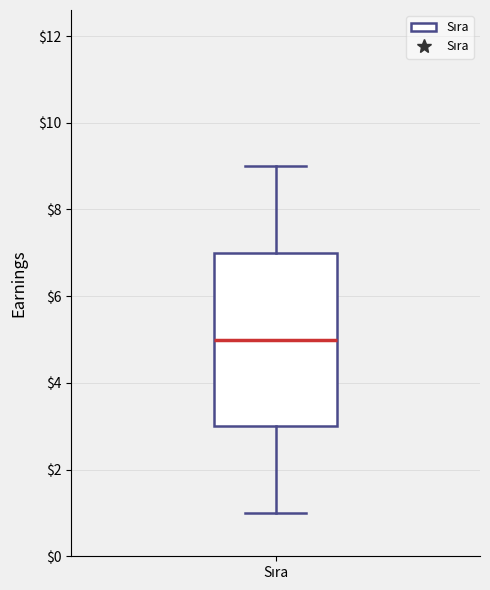

Read this box plot against the y-axis: the position of the median line, the range covered by the box, and the ends of both whiskers. The values are not printed on the chart, so give them approximately, as read against the axis.

median 5, box 3 to 7, whiskers 1 to 9